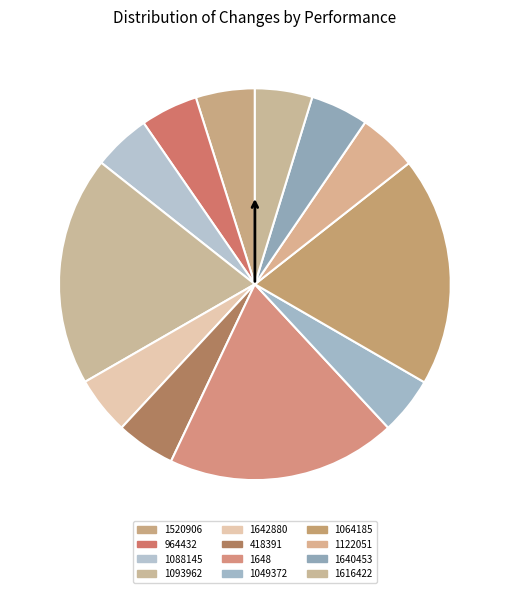

To the nearest percent, what is the difference between the largest and smallest slice percentages?

14%